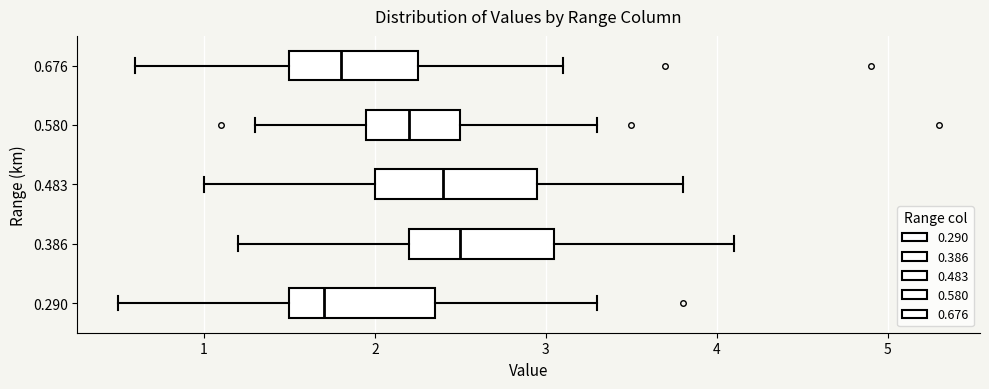

Which box's median line is the furthest to the left?

0.290